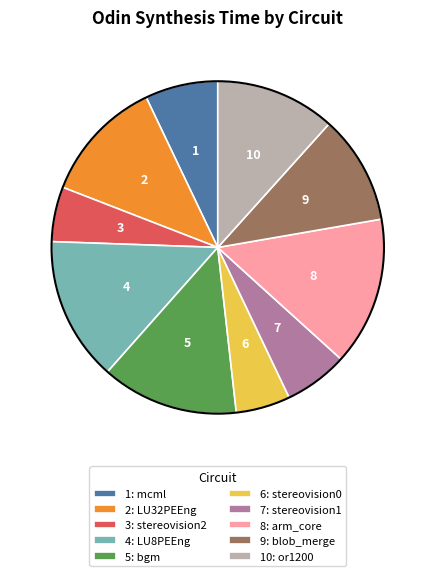

The 2: LU32PEEng slice represents 12% of the pie. True or false?

True